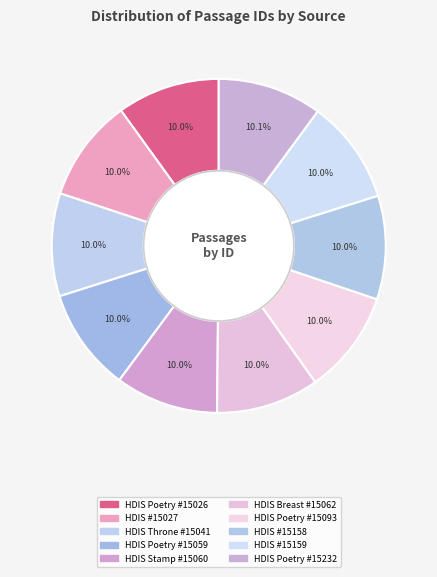

Count the number of slices in the pie.

10